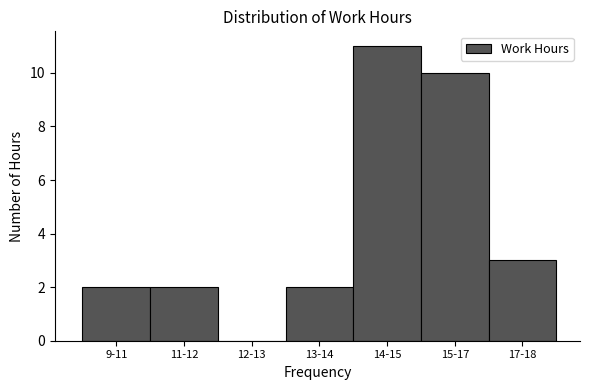

Reading left to right, what are all the values shown in this chart?

9-11=2	11-12=2	12-13=0	13-14=2	14-15=11	15-17=10	17-18=3